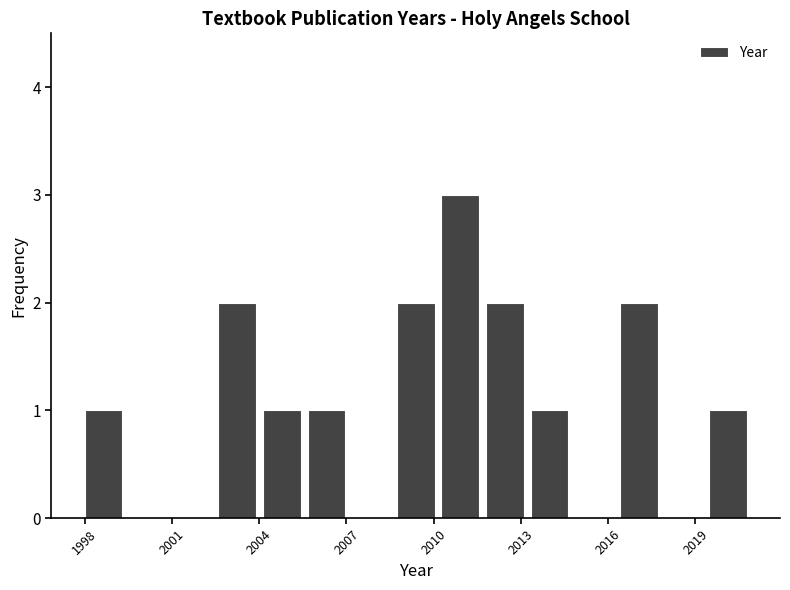

Around what value on the x-axis is the tallest bar? Give the approximate position of its centre, as read against the axis.

2011.0